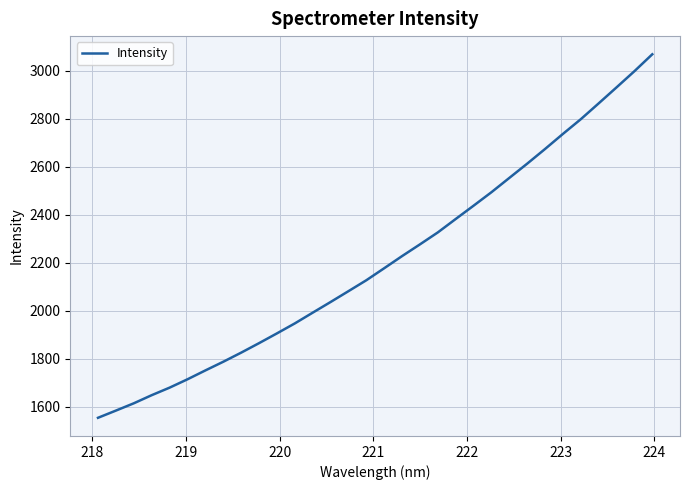

What is the minimum value shown in the chart?

1554.2